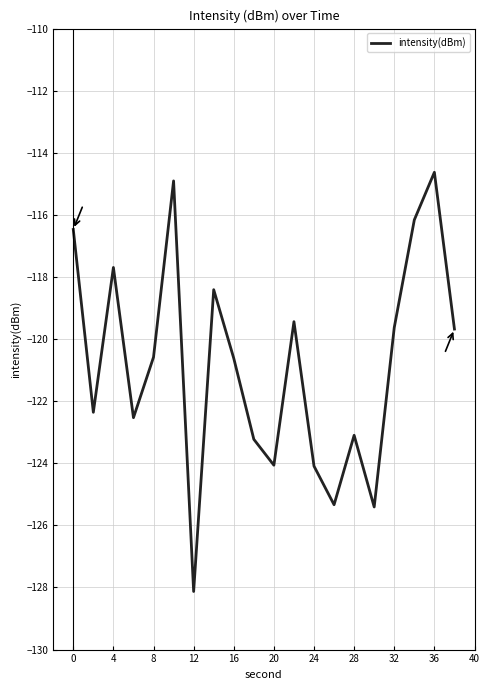

What is the minimum value shown in the chart?

-128.1